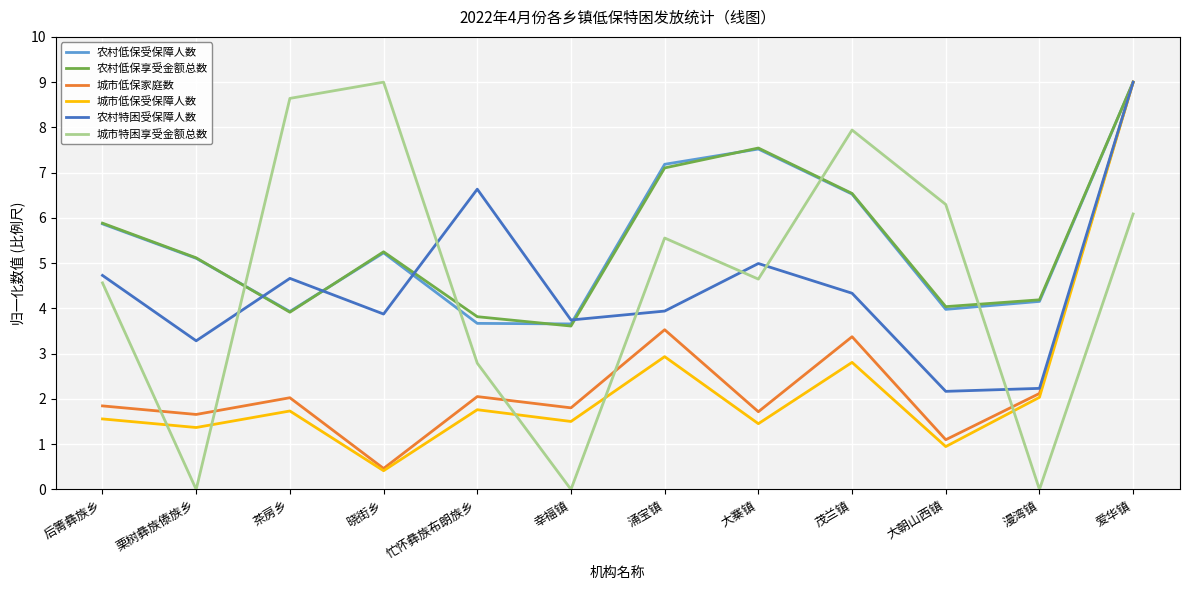

Where is the first local maximum for 农村特困受保障人数?

茶房乡